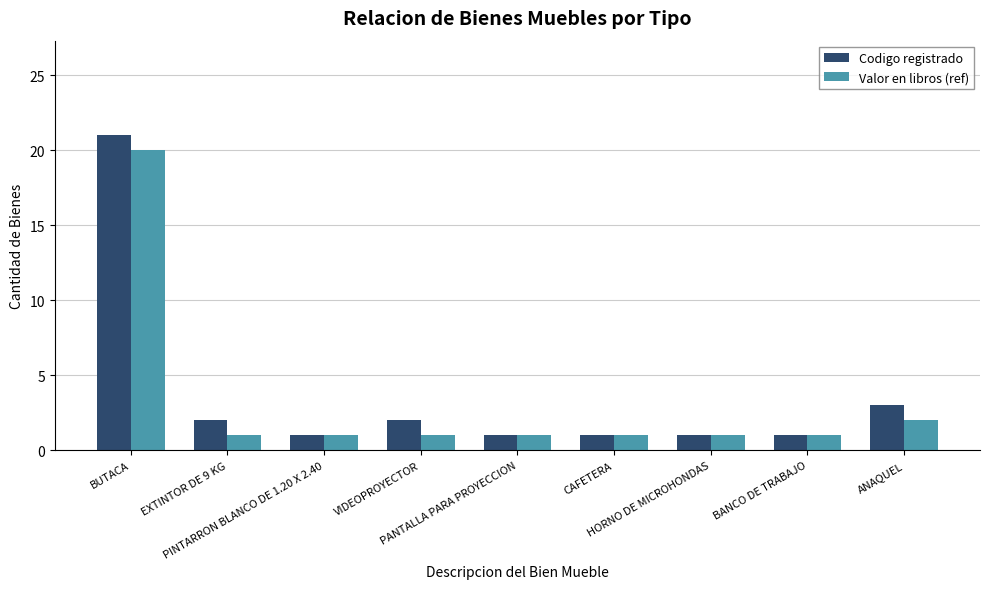

Is it true that Codigo registrado equals 1 at CAFETERA?

True